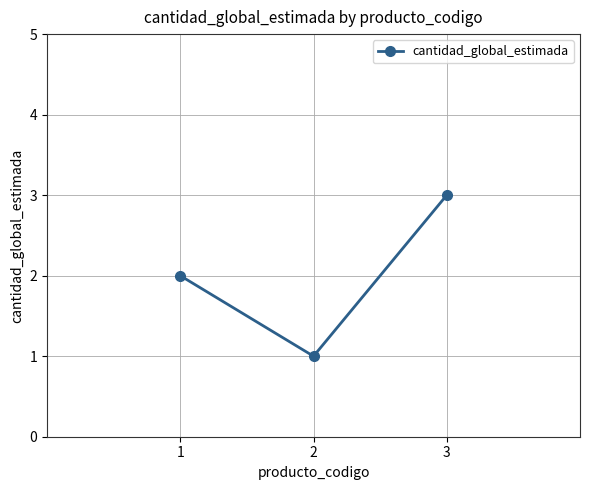

Reading left to right, extract all data points from this chart.

1=2	2=1	3=3